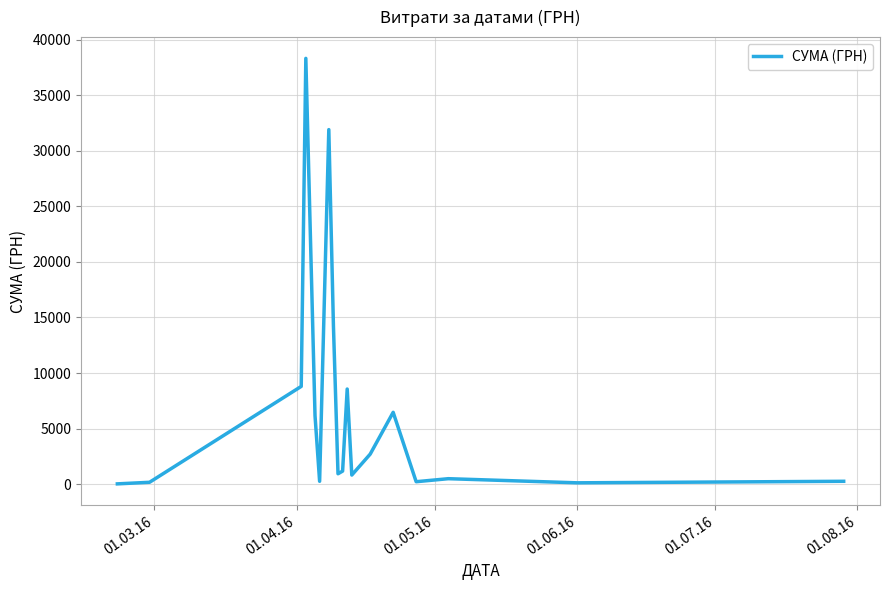

What is the greatest value displayed?

38303.0